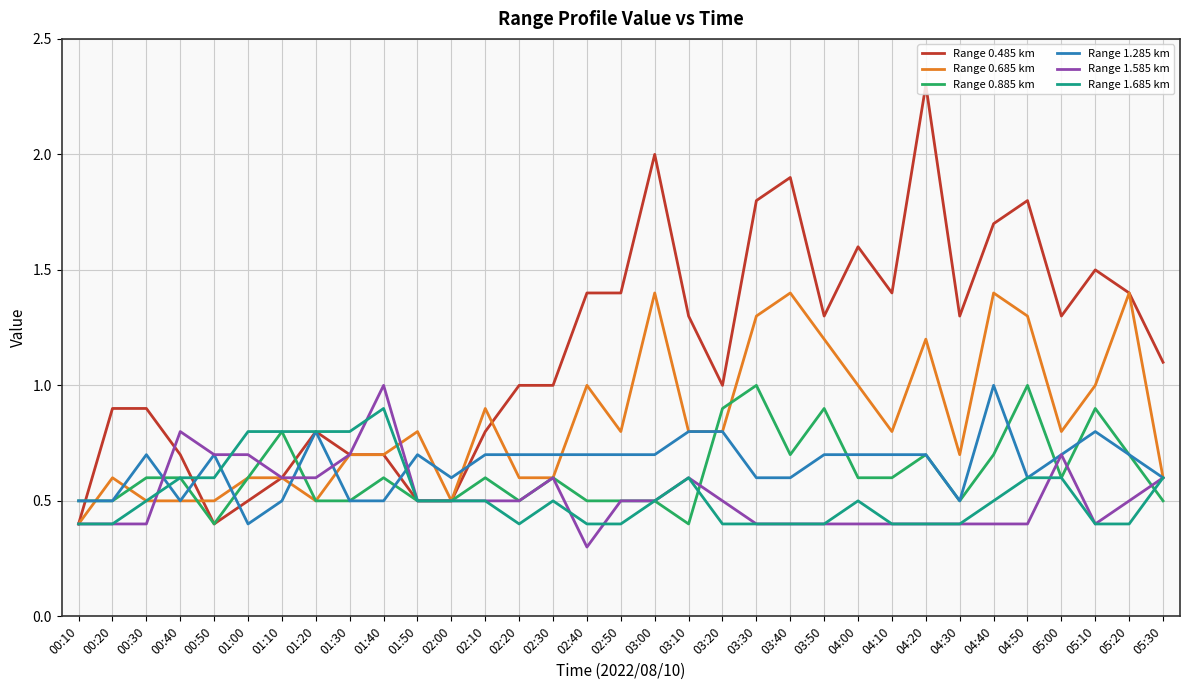

How many categories are shown in the chart?

33